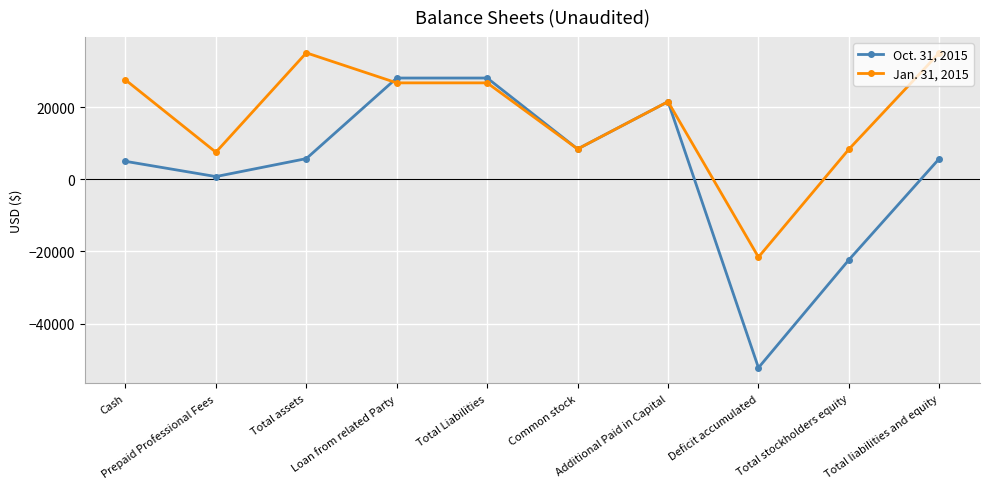

What is the value of the Jan. 31, 2015 point at the 8th from the left?

-21575